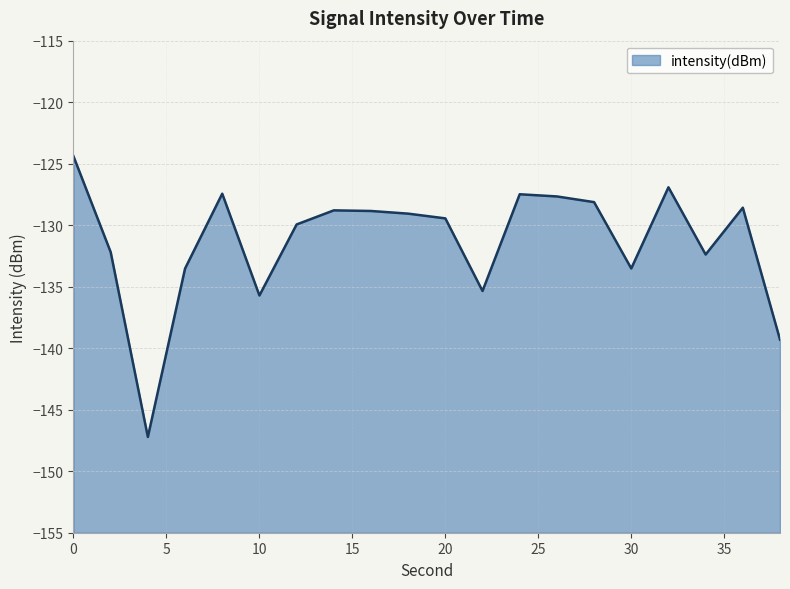

How many lines are shown in the chart?

1